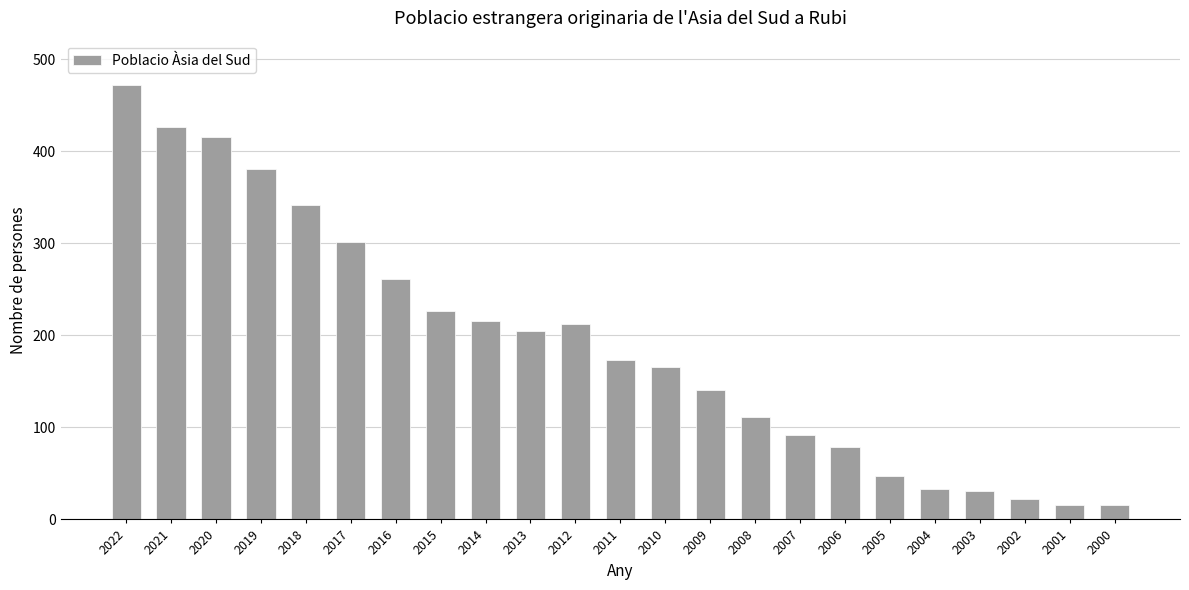

What is the change in value from 2019 to 2015?

-155